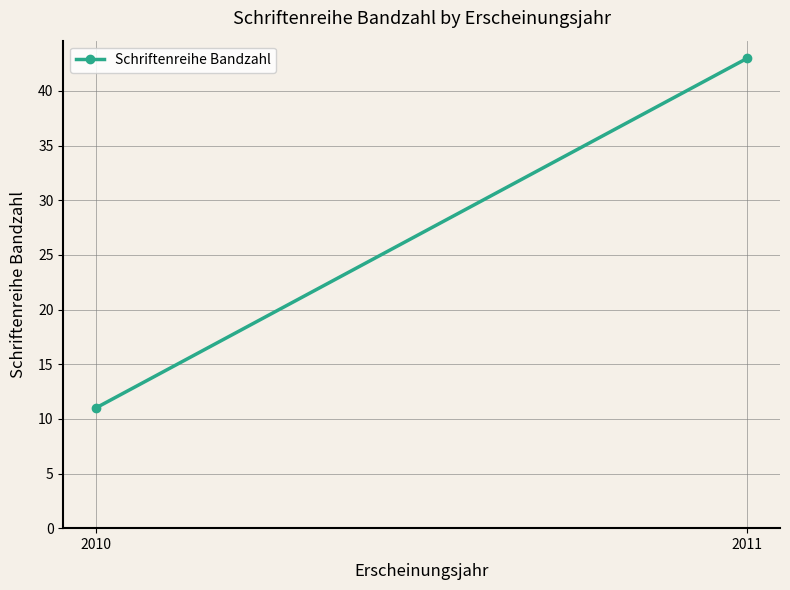

Reading left to right, transcribe all the data shown in this chart.

2010=11	2011=43